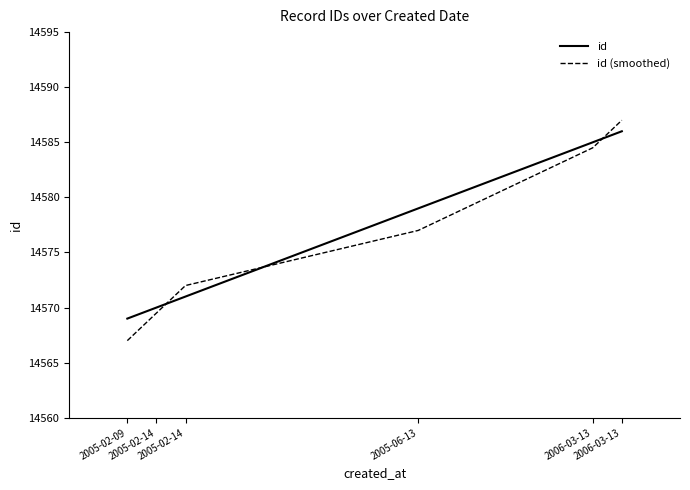

True or false: id and id (smoothed) cross at least once.

True